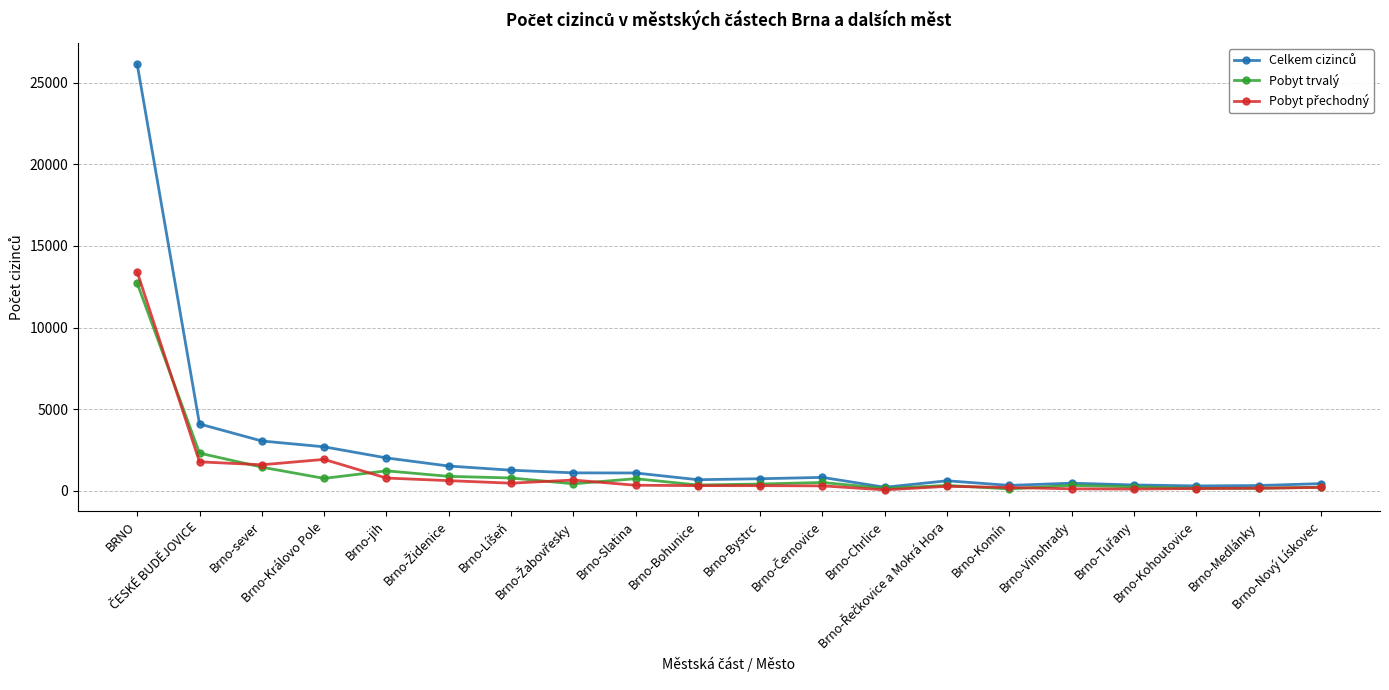

True or false: Pobyt trvalý and Celkem cizinců intersect in this chart.

False